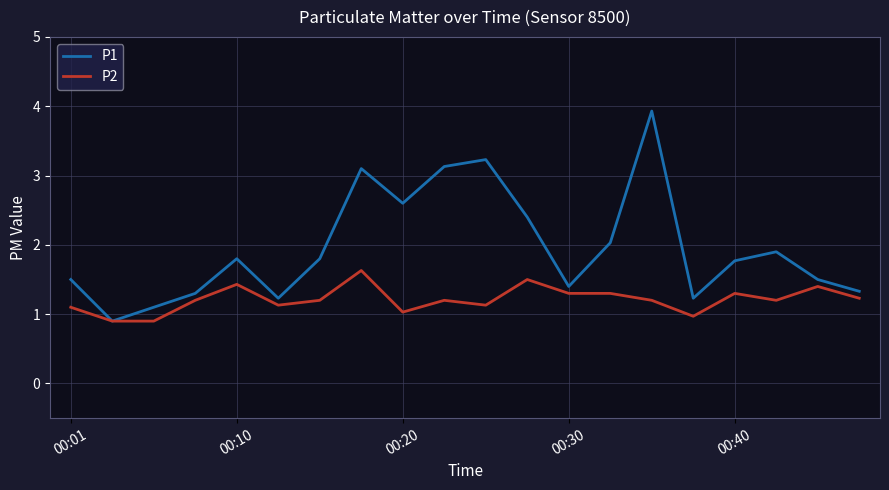

Which series has the widest spread of values?

P1